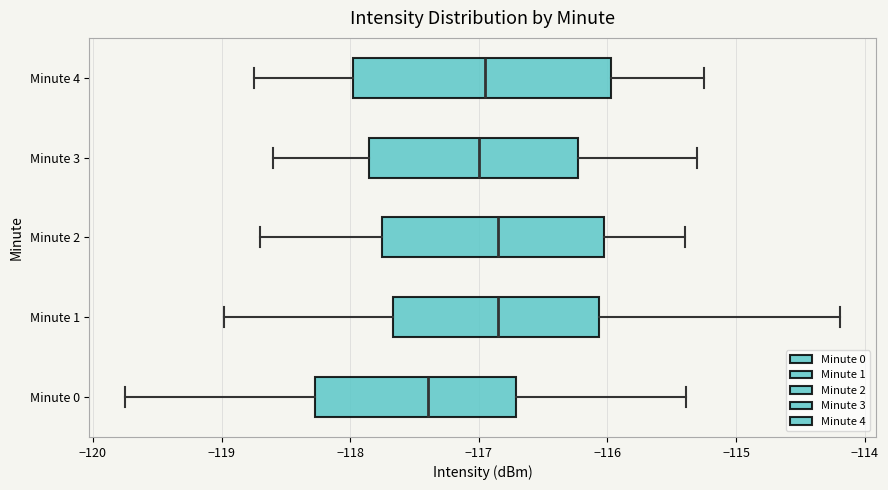

Reading bottom to top, read every box against the x-axis: the position of its median line, the range the box covers, and the ends of its whiskers. The values are not printed on the chart, so give them approximately, as read against the axis.

Minute 0: median -117.4, box -118.3 to -116.7, whiskers -119.7 to -115.4
Minute 1: median -116.8, box -117.7 to -116.1, whiskers -119.0 to -114.2
Minute 2: median -116.8, box -117.7 to -116.0, whiskers -118.7 to -115.4
Minute 3: median -117.0, box -117.8 to -116.2, whiskers -118.6 to -115.3
Minute 4: median -116.9, box -118.0 to -116.0, whiskers -118.7 to -115.2